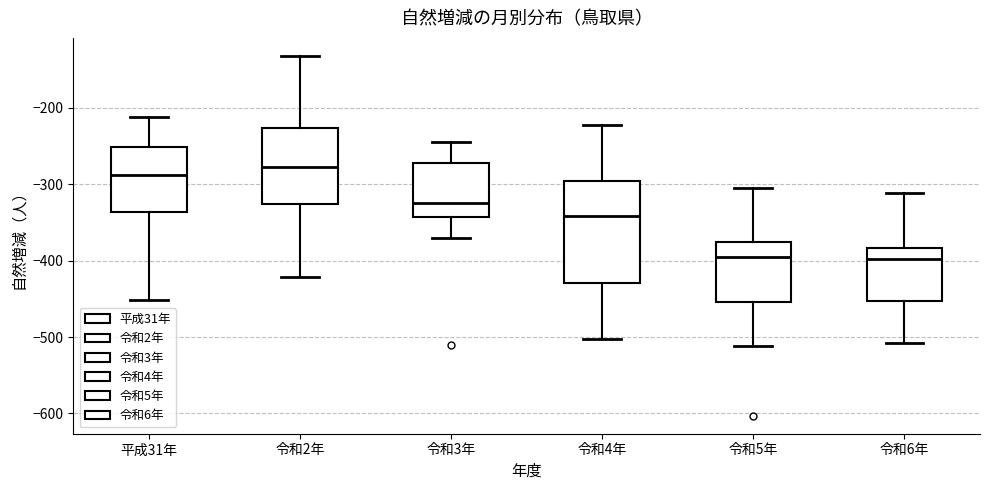

Reading left to right, read every box against the y-axis: the position of its median line, the range the box covers, and the ends of its whiskers. The values are not printed on the chart, so give them approximately, as read against the axis.

平成31年: median -290, box -340 to -250, whiskers -450 to -210
令和2年: median -280, box -330 to -230, whiskers -420 to -130
令和3年: median -320, box -340 to -270, whiskers -370 to -240
令和4年: median -340, box -430 to -300, whiskers -500 to -220
令和5年: median -390, box -450 to -380, whiskers -510 to -300
令和6年: median -400, box -450 to -380, whiskers -510 to -310